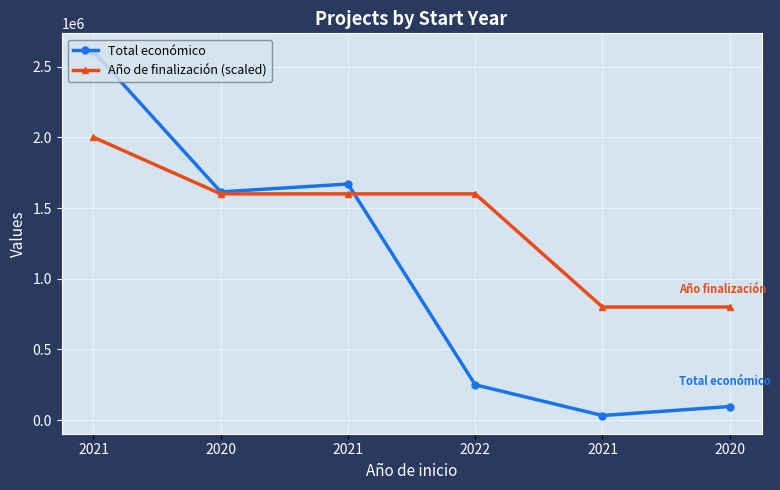

At which label is Año de finalización (scaled) closest to 1400000?

2020